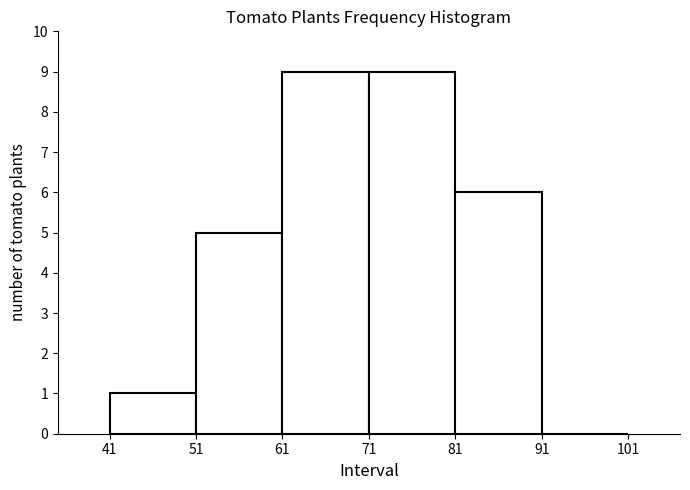

How tall is the bar that spans 61 to 71 on the x-axis? The values are not printed on the chart, so give them approximately, as read against the axis.

9